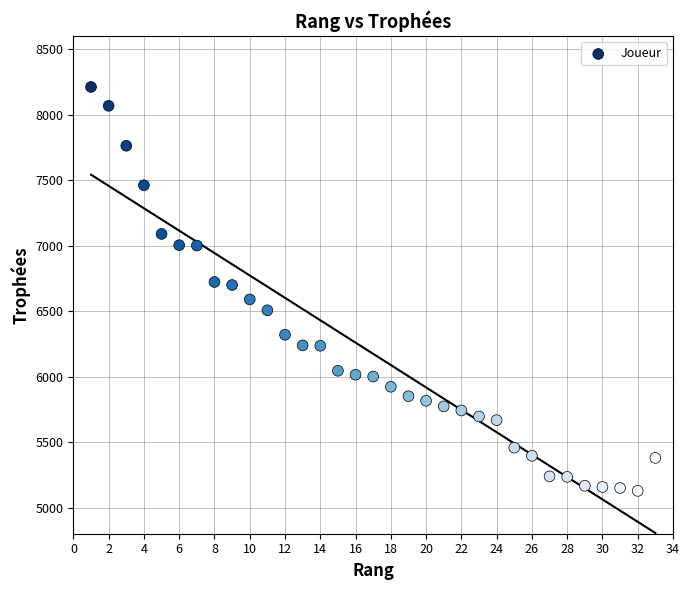

What is the range of Y values (max minus min)?

3084